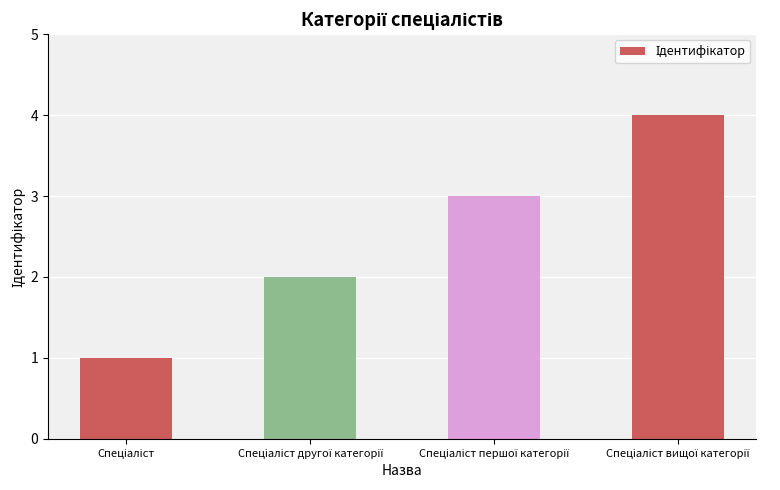

Are the bars grouped side by side (vs. stacked)?

No